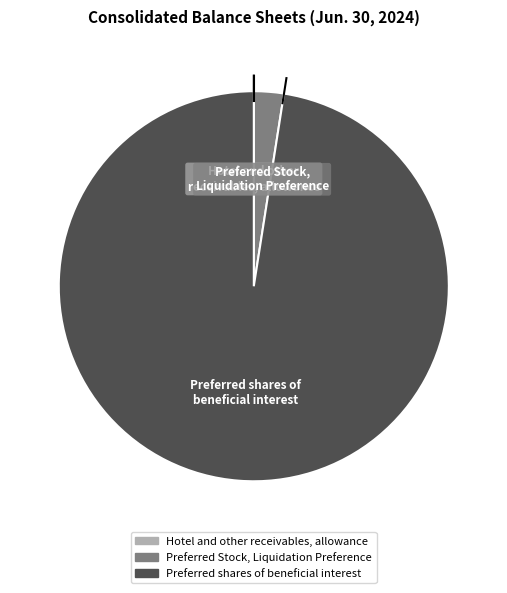

Which has a higher value, Preferred Stock, Liquidation Preference or Preferred shares of beneficial interest?

Preferred shares of beneficial interest